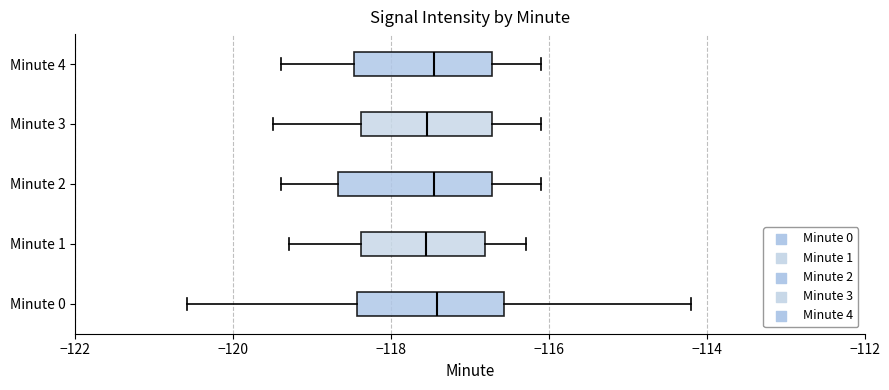

Where is the right edge of the box for Minute 3 on the x-axis? The values are not printed on the chart, so give them approximately, as read against the axis.

-116.8